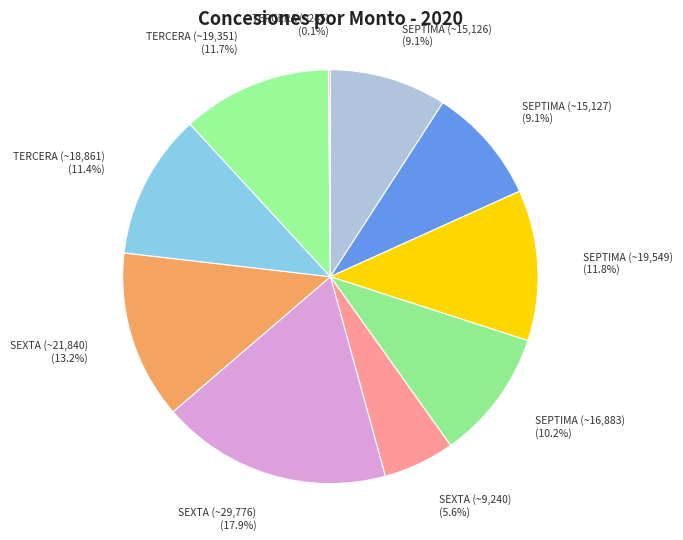

How much of the chart is everything except SEXTA (~9,240)?

94.4%